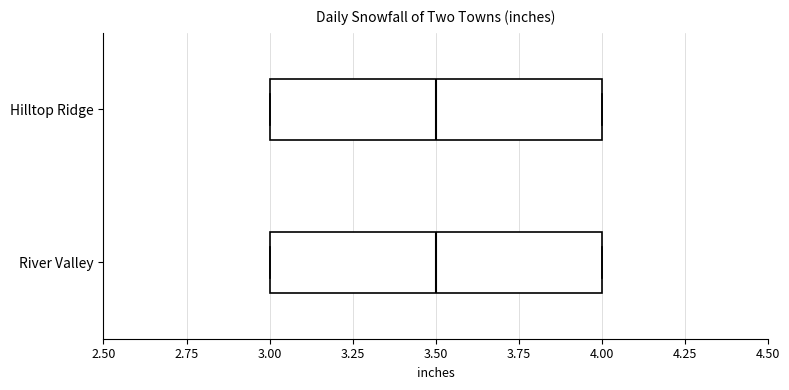

Reading bottom to top, transcribe this box plot: for each box, give where its median line is, the range the box spans, and where its two whiskers end, as read against the x-axis. The values are not printed on the chart, so give them approximately, as read against the axis.

River Valley: median 3.5, box 3.0 to 4.0, whiskers 3.0 to 4.0
Hilltop Ridge: median 3.5, box 3.0 to 4.0, whiskers 3.0 to 4.0